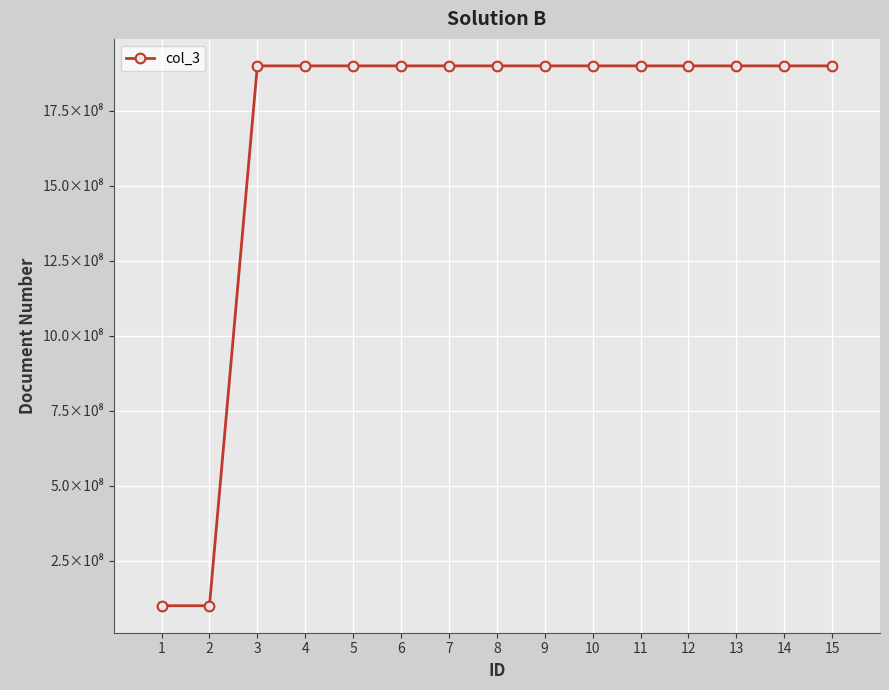

Where is the data nearest to the value 1000000667?

3